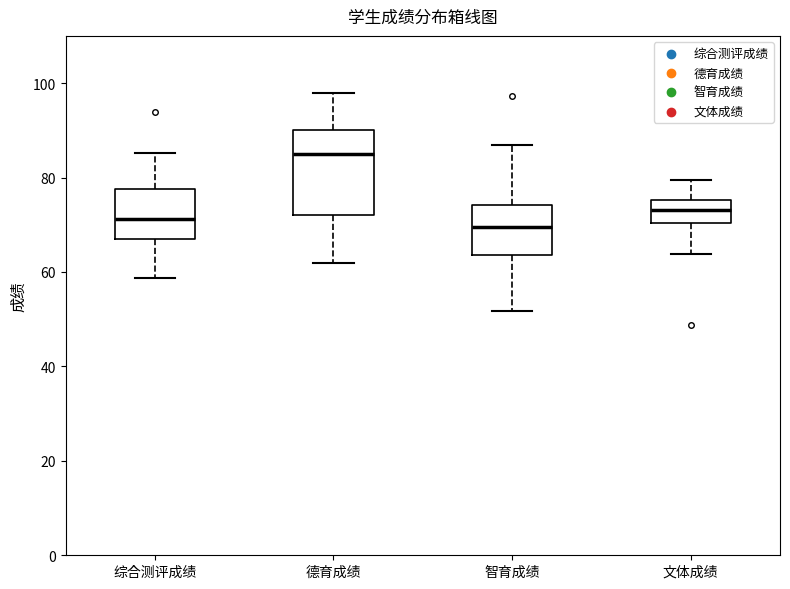

Reading left to right, read every box against the y-axis: the position of its median line, the range the box covers, and the ends of its whiskers. The values are not printed on the chart, so give them approximately, as read against the axis.

综合测评成绩: median 72, box 66 to 78, whiskers 58 to 86
德育成绩: median 86, box 72 to 90, whiskers 62 to 98
智育成绩: median 70, box 64 to 74, whiskers 52 to 86
文体成绩: median 74, box 70 to 76, whiskers 64 to 80